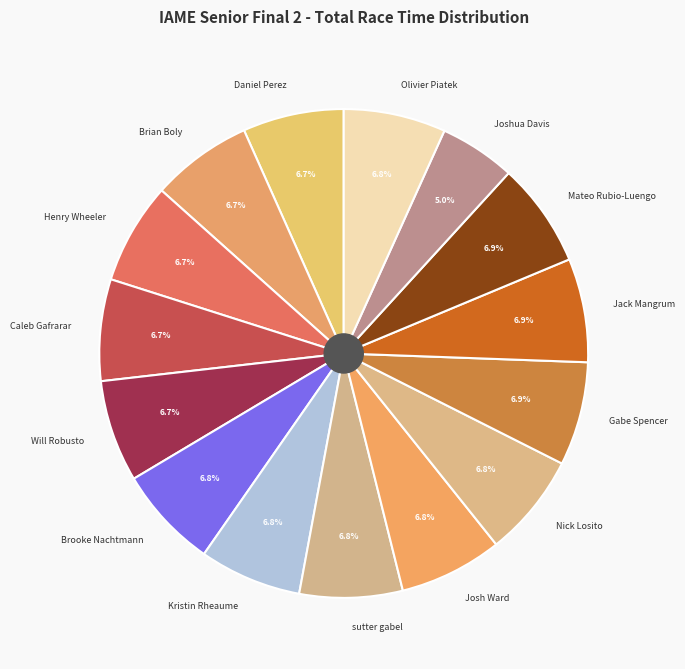

What is the ratio of the value at Henry Wheeler to the value at Mateo Rubio-Luengo?

1.0